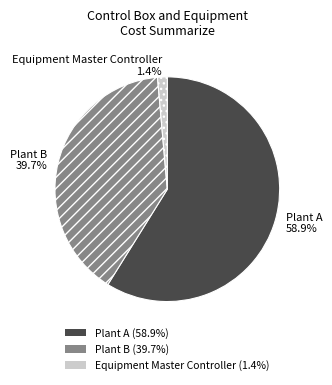

Which category has the biggest portion of the pie?

Plant A